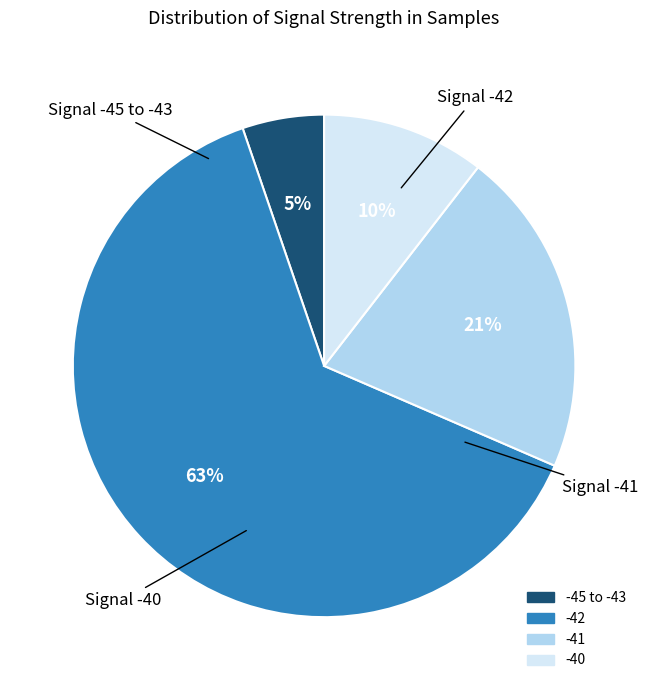

To the nearest percent, what is the average slice percentage?

25%